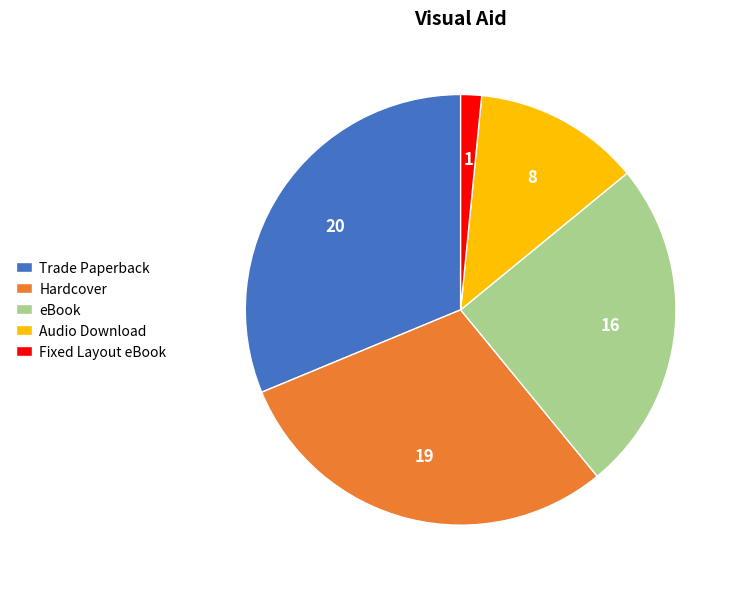

Which has a higher value, eBook or Audio Download?

eBook